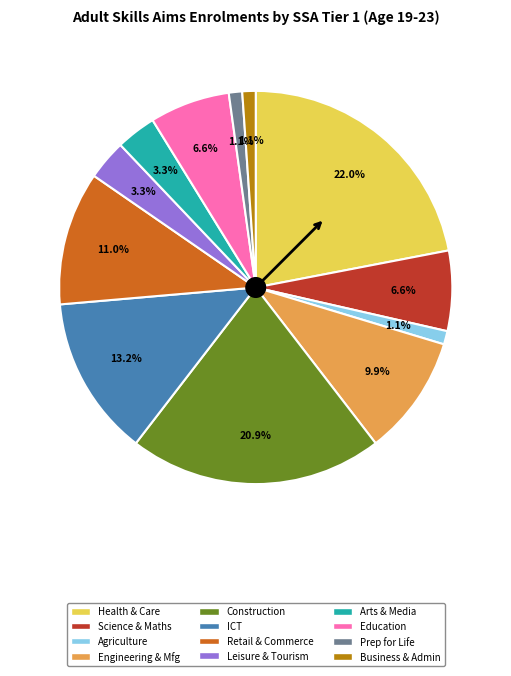

To the nearest percent, what is the average slice percentage?

8%